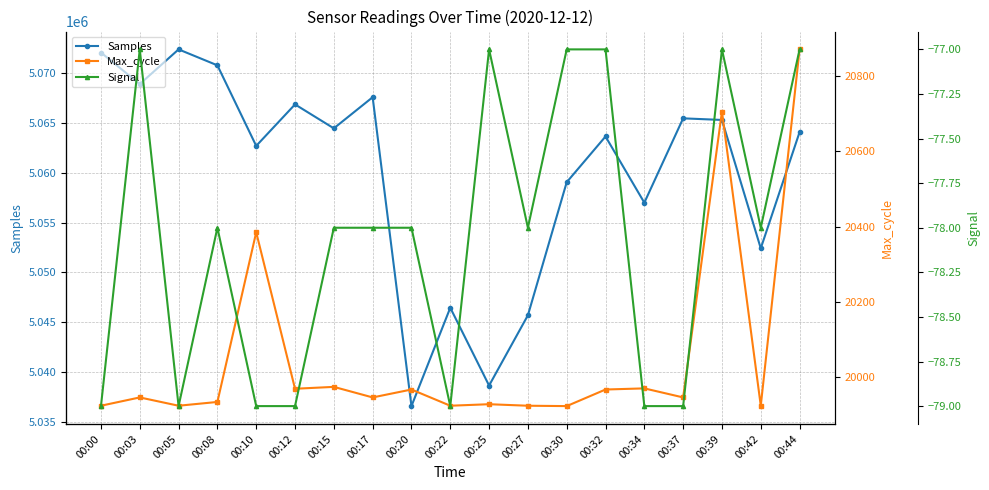

Rank the categories by Signal value from highest to lowest.

00:03, 00:25, 00:30, 00:32, 00:39, 00:44, 00:08, 00:15, 00:17, 00:20, 00:27, 00:42, 00:00, 00:05, 00:10, 00:12, 00:22, 00:34, 00:37